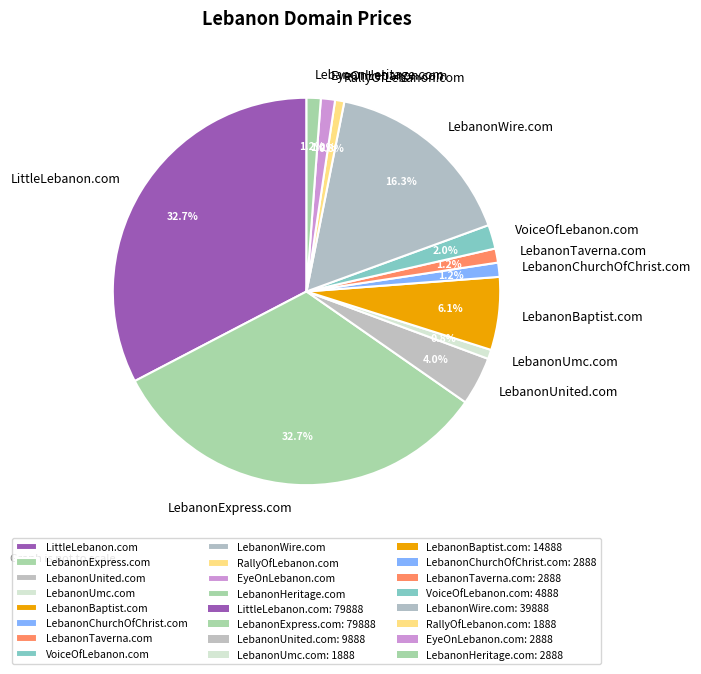

What is the ratio of the value at LittleLebanon.com to the value at LebanonUmc.com?

42.3